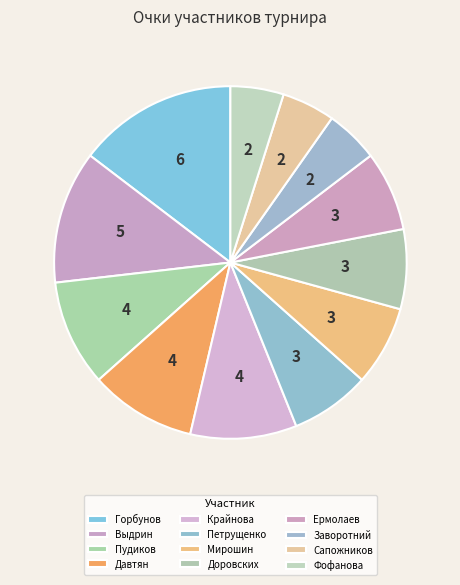

Count the number of slices in the pie.

12